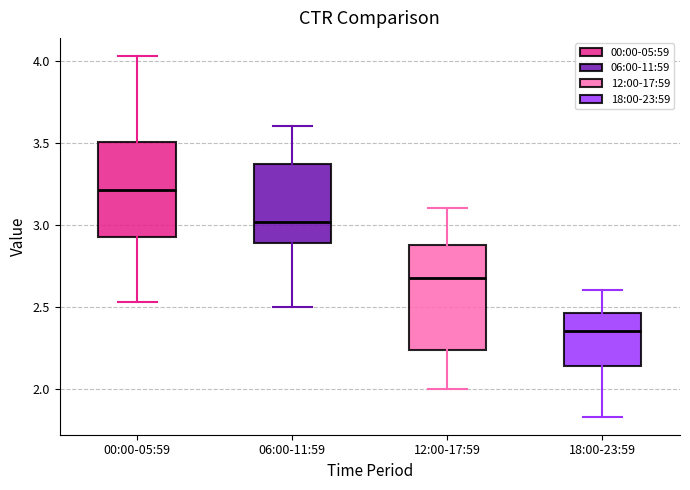

Reading left to right, transcribe this box plot: for each box, give where its median line is, the range the box spans, and where its two whiskers end, as read against the y-axis. The values are not printed on the chart, so give them approximately, as read against the axis.

00:00-05:59: median 3.20, box 2.95 to 3.50, whiskers 2.55 to 4.05
06:00-11:59: median 3.00, box 2.90 to 3.35, whiskers 2.50 to 3.60
12:00-17:59: median 2.70, box 2.25 to 2.90, whiskers 2.00 to 3.10
18:00-23:59: median 2.35, box 2.15 to 2.45, whiskers 1.85 to 2.60